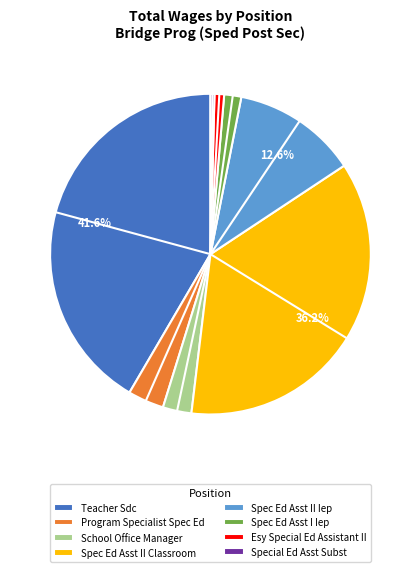

The Spec Ed Asst I Iep slice represents 2% of the pie. True or false?

True